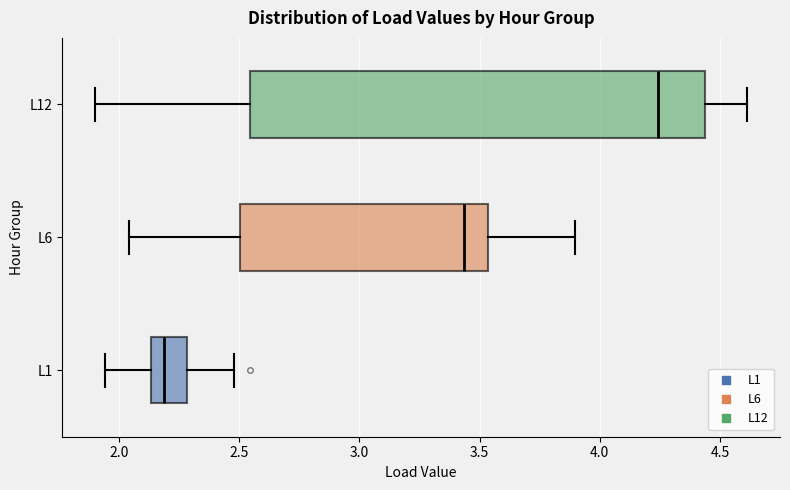

Reading bottom to top, read every box against the x-axis: the position of its median line, the range the box covers, and the ends of its whiskers. The values are not printed on the chart, so give them approximately, as read against the axis.

L1: median 2.20, box 2.15 to 2.30, whiskers 1.95 to 2.50
L6: median 3.45, box 2.50 to 3.55, whiskers 2.05 to 3.90
L12: median 4.25, box 2.55 to 4.45, whiskers 1.90 to 4.60